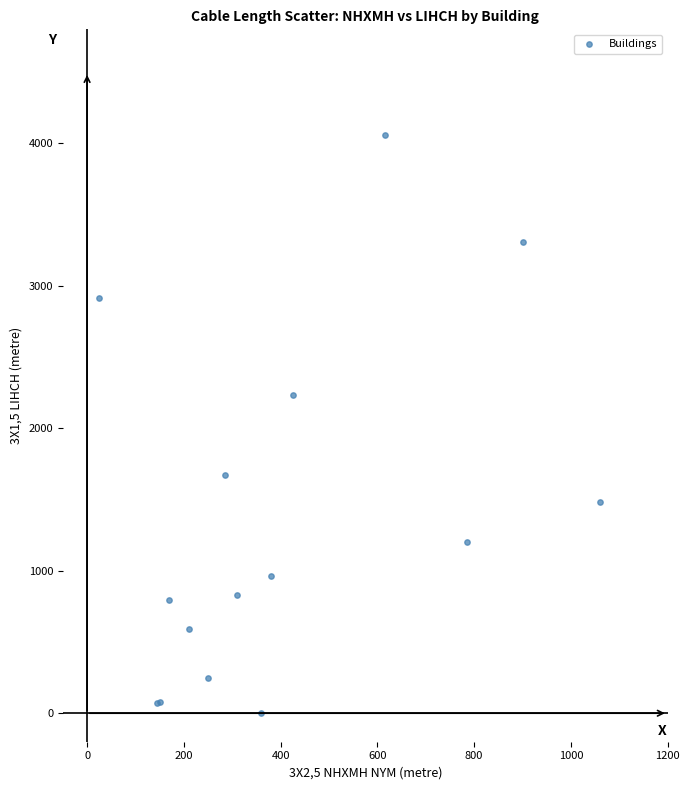

What Y value in the scatter plot is closest to 2027?

2235